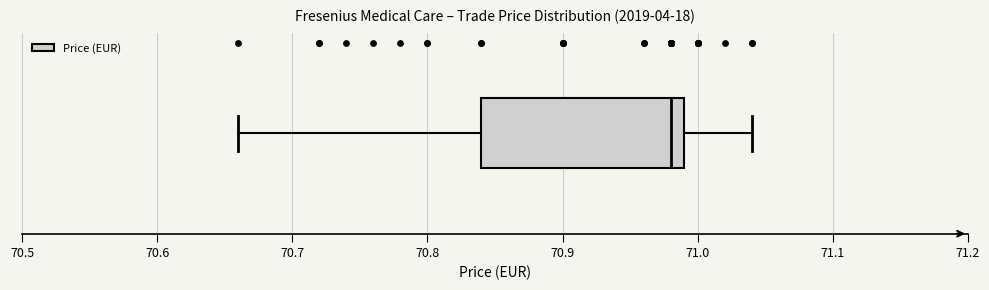

Read this box plot against the x-axis: the position of the median line, the range covered by the box, and the ends of both whiskers. The values are not printed on the chart, so give them approximately, as read against the axis.

median 70.98, box 70.84 to 70.99, whiskers 70.66 to 71.04